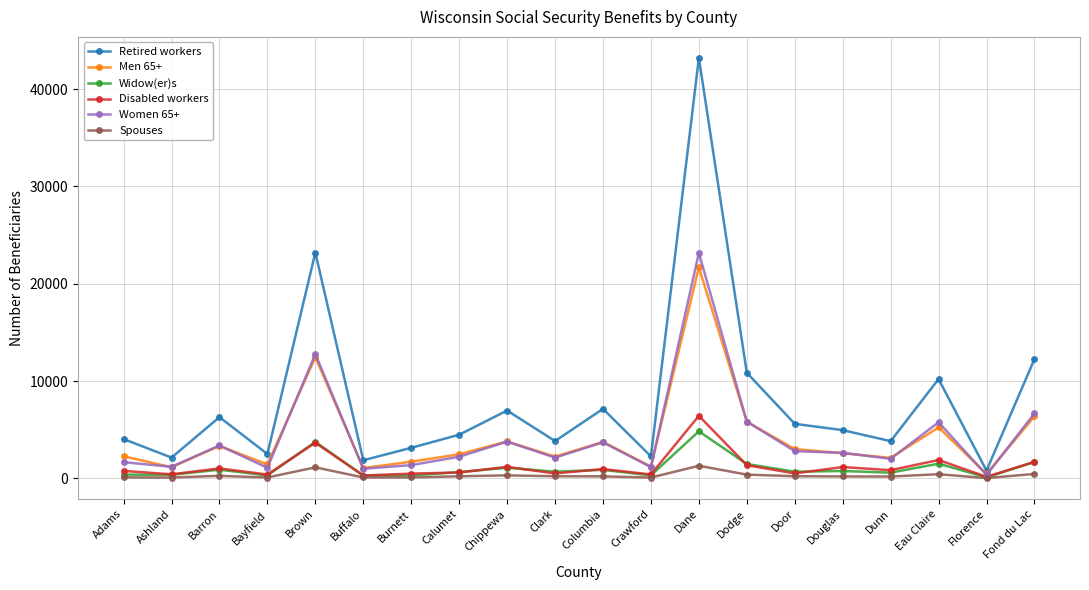

Is the value of Disabled workers at Dunn greater than the value of Men 65+ at Dane?

No